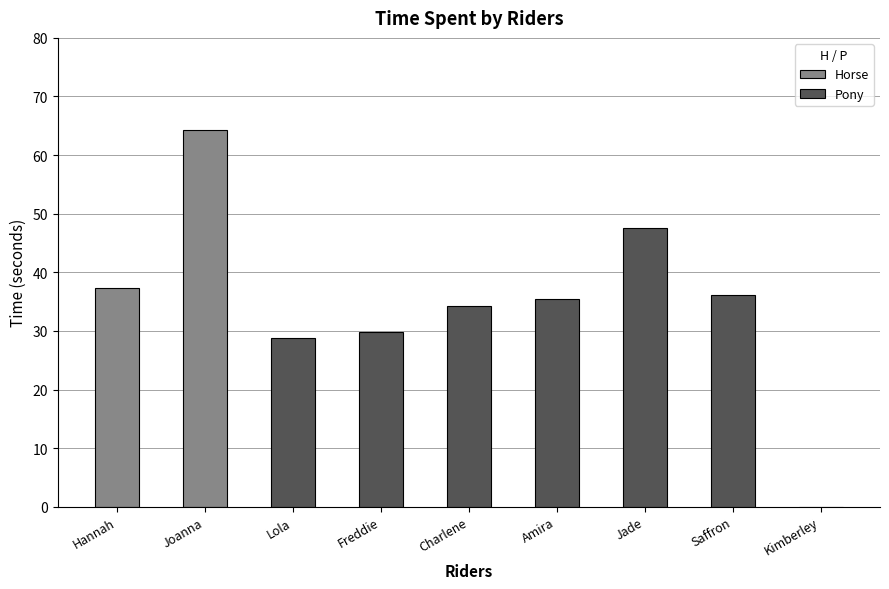

What is the sum of all Horse values?

101.7